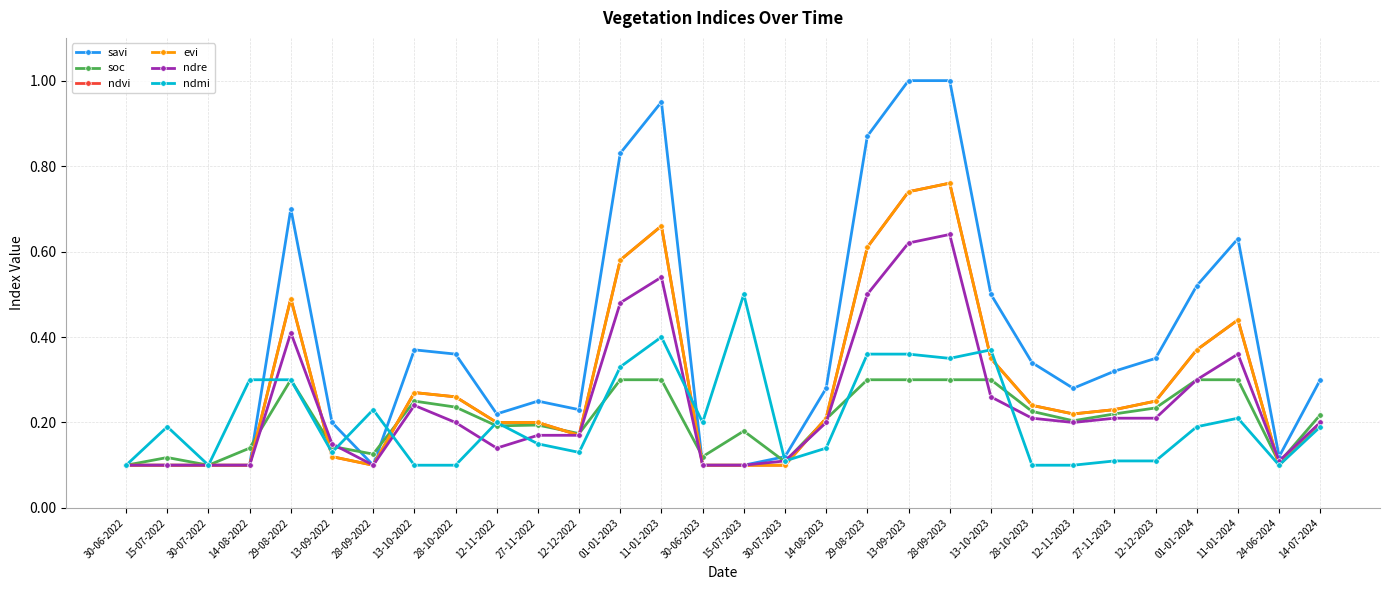

What is the smallest value displayed?

0.1